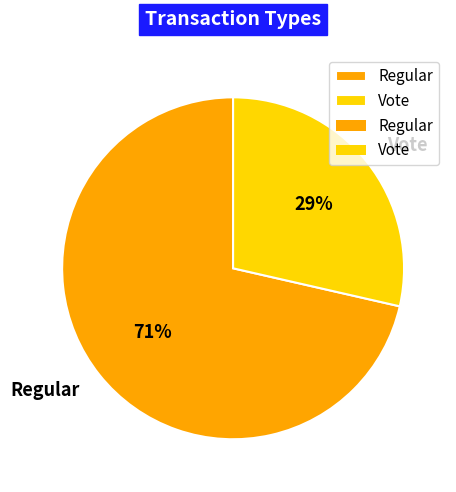

Rank the categories by value from lowest to highest.

Vote, Regular